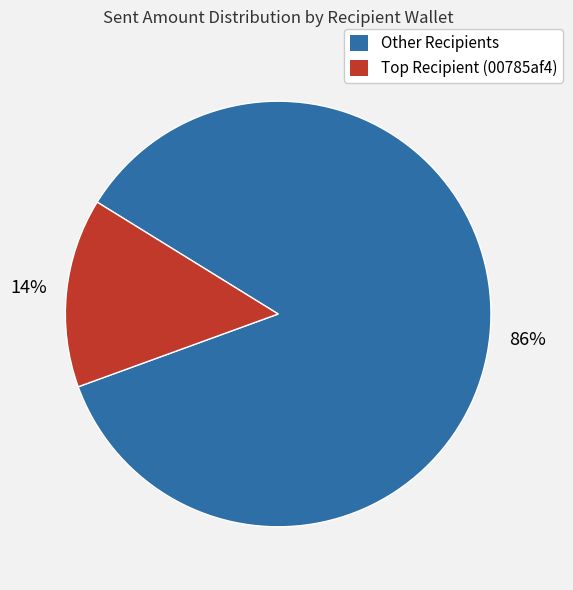

How many slices are in this pie chart?

2